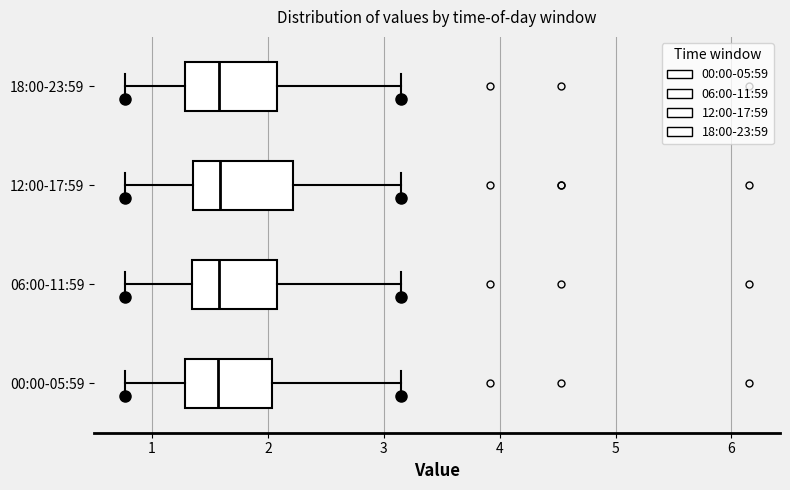

Reading bottom to top, transcribe this box plot: for each box, give where its median line is, the range the box spans, and where its two whiskers end, as read against the x-axis. The values are not printed on the chart, so give them approximately, as read against the axis.

00:00-05:59: median 1.6, box 1.3 to 2.0, whiskers 0.8 to 3.2
06:00-11:59: median 1.6, box 1.3 to 2.1, whiskers 0.8 to 3.2
12:00-17:59: median 1.6, box 1.4 to 2.2, whiskers 0.8 to 3.2
18:00-23:59: median 1.6, box 1.3 to 2.1, whiskers 0.8 to 3.2